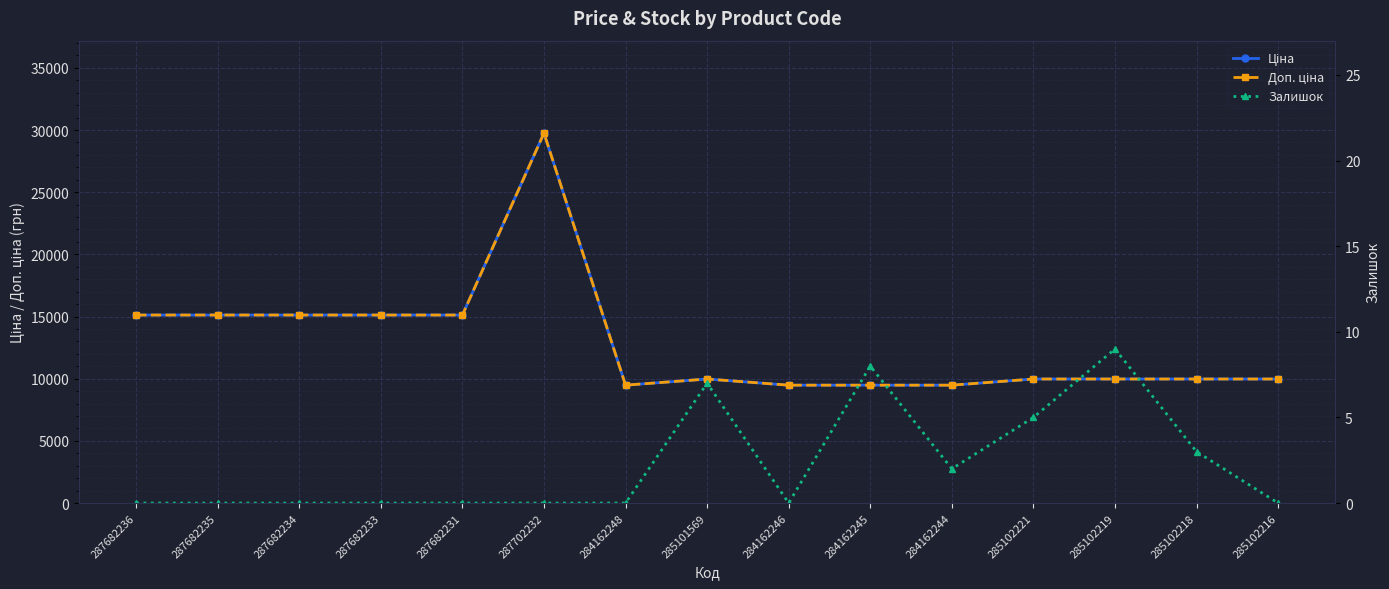

Which series has the largest total across all categories?

Ціна